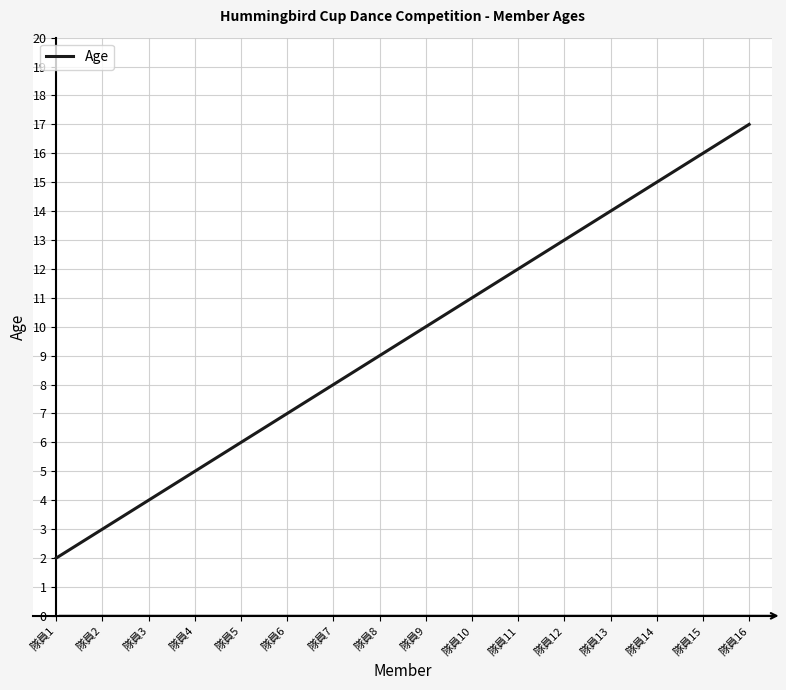

What is the ratio of the value at 隊員11 to the value at 隊員13?

0.9